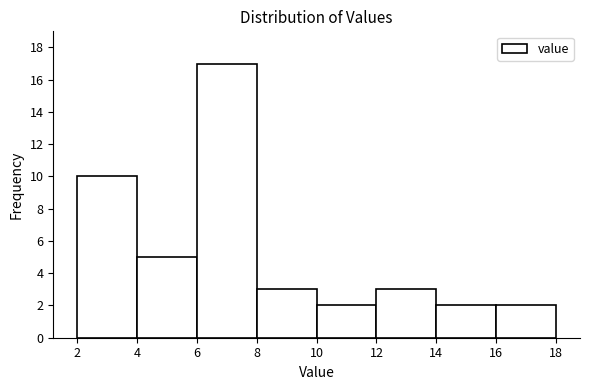

Over which range of the x-axis is the bar tallest?

6 to 8